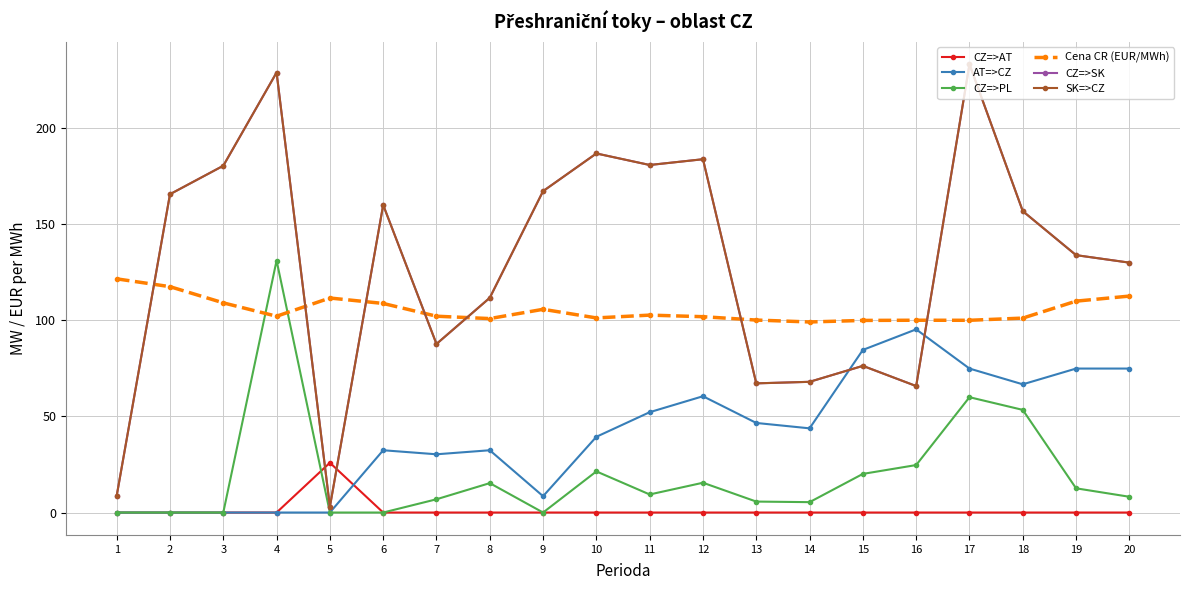

Is this an area chart (filled region under the line)?

No